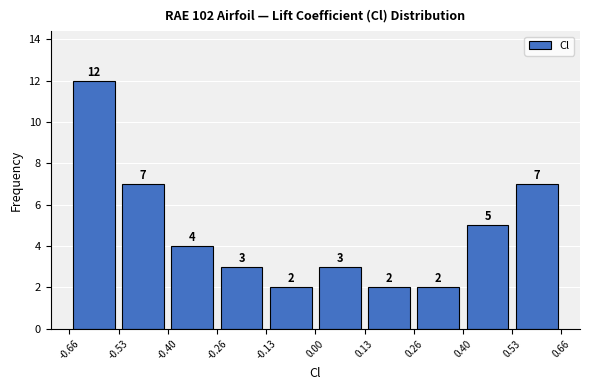

What is the height of the bar covering -0.66 to -0.53 on the x-axis?

12